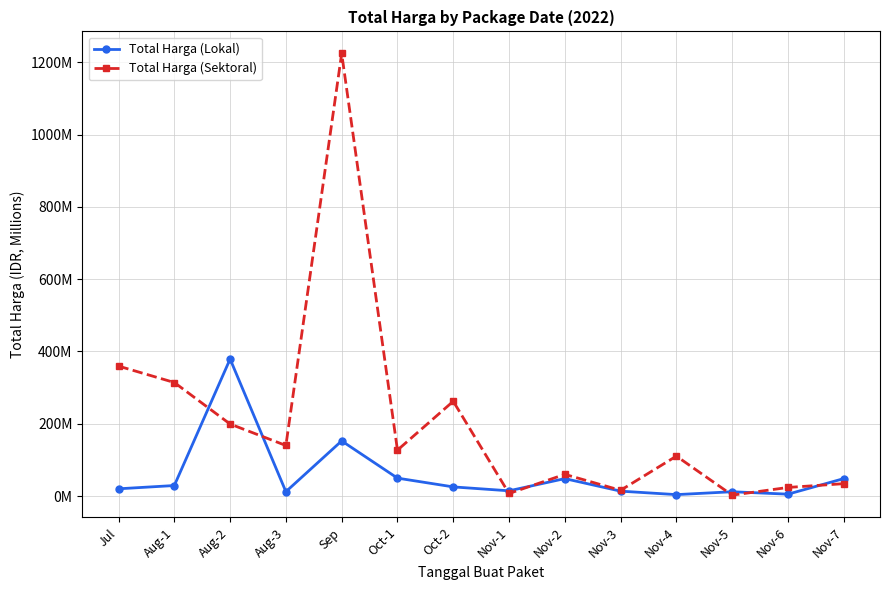

Which series has the largest total across all categories?

Total Harga (Sektoral)